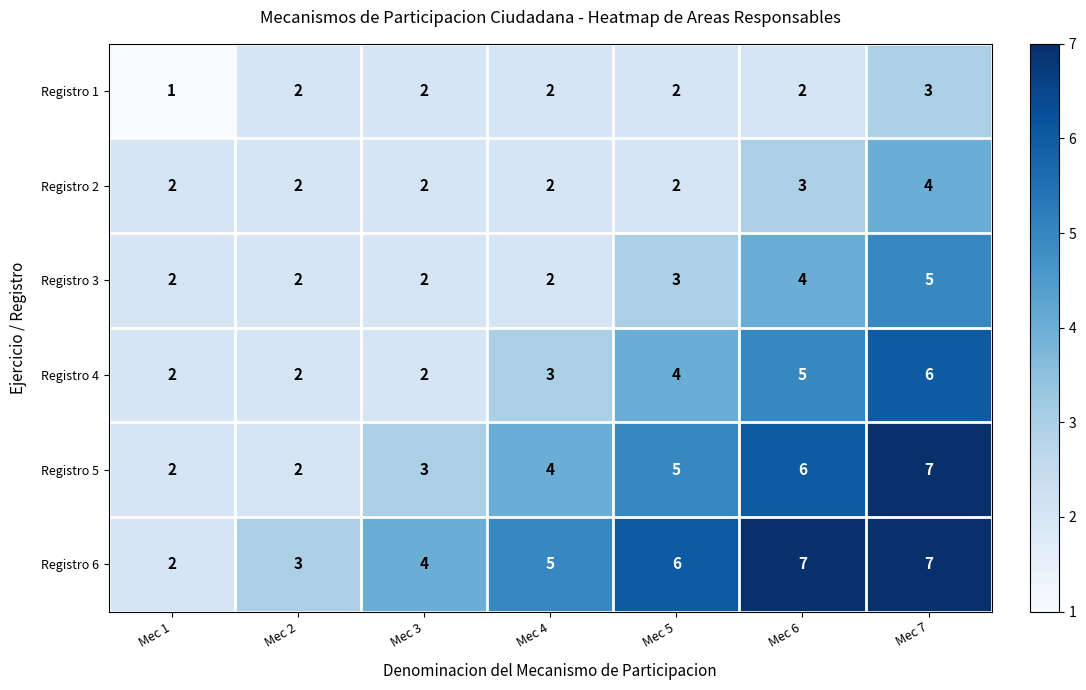

At Mec 6, list the series in order from largest to smallest.

Registro 6, Registro 5, Registro 4, Registro 3, Registro 2, Registro 1